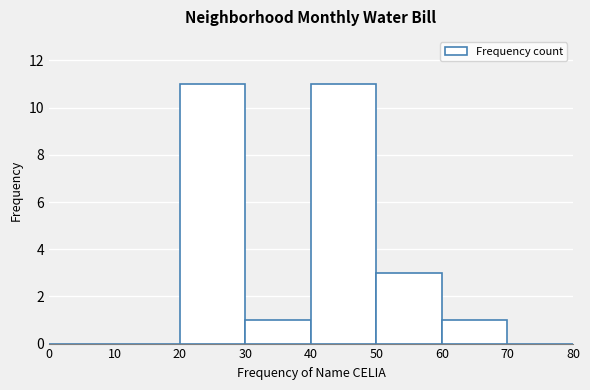

What is the height of the bar covering 20 to 30 on the x-axis? The values are not printed on the chart, so give them approximately, as read against the axis.

11